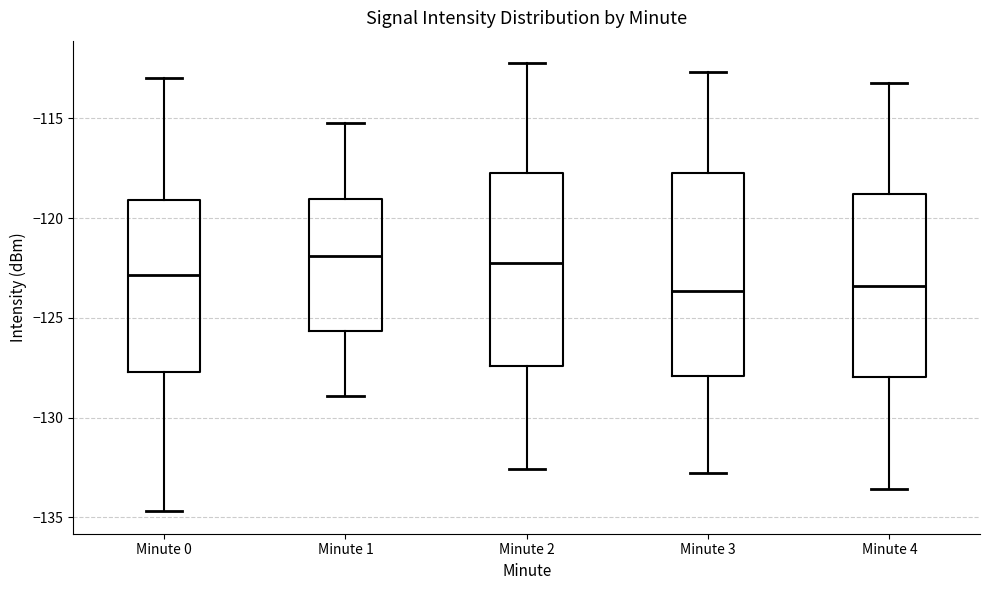

Reading left to right, transcribe this box plot: for each box, give where its median line is, the range the box spans, and where its two whiskers end, as read against the y-axis. The values are not printed on the chart, so give them approximately, as read against the axis.

Minute 0: median -123.0, box -127.5 to -119.0, whiskers -134.5 to -113.0
Minute 1: median -122.0, box -125.5 to -119.0, whiskers -129.0 to -115.0
Minute 2: median -122.0, box -127.5 to -117.5, whiskers -132.5 to -112.0
Minute 3: median -123.5, box -128.0 to -118.0, whiskers -133.0 to -112.5
Minute 4: median -123.5, box -128.0 to -119.0, whiskers -133.5 to -113.0